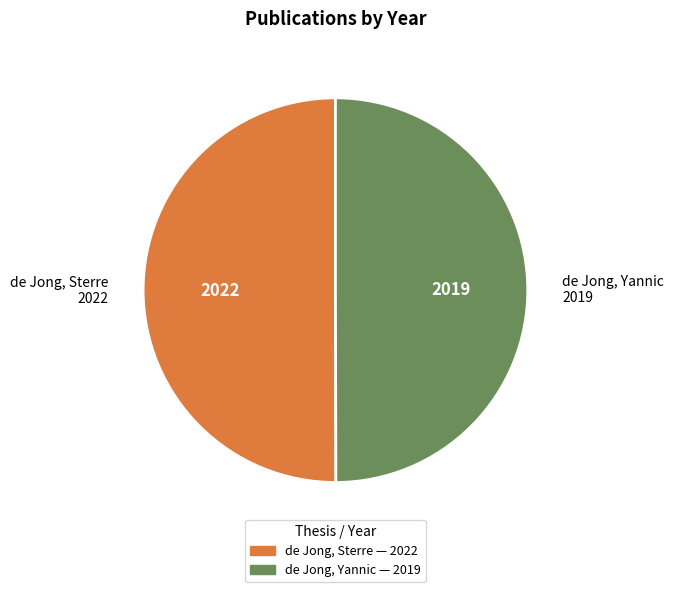

What is the ratio of the value at de Jong, Sterre 2022 to the value at de Jong, Yannic 2019?

1.0